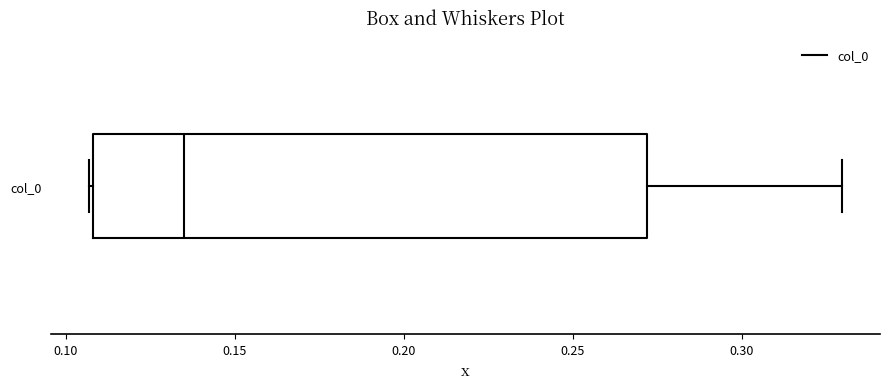

Transcribe this box plot: give where the median line is, the range the box spans, and where the two whiskers end, as read against the x-axis. The values are not printed on the chart, so give them approximately, as read against the axis.

median 0.135, box 0.110 to 0.270, whiskers 0.105 to 0.330